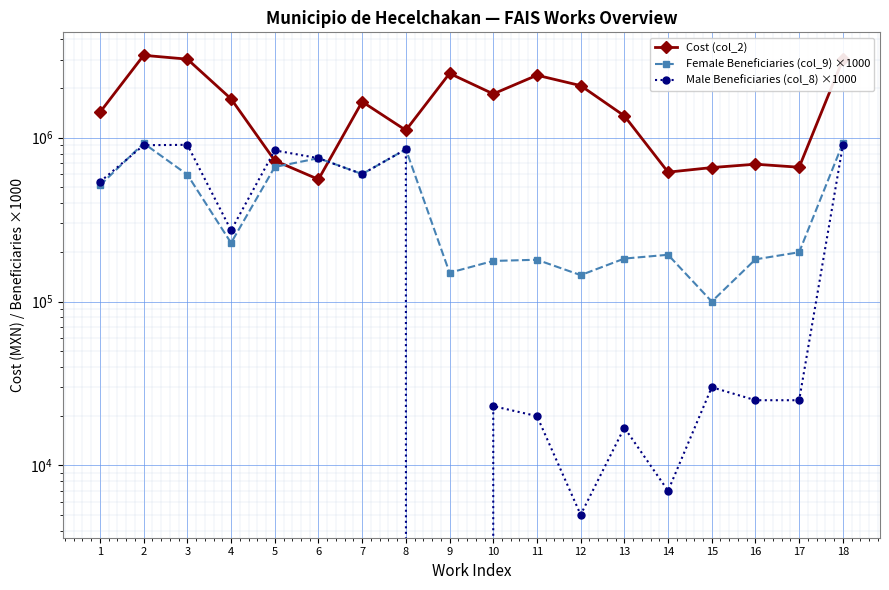

Which series has the largest range (max minus min)?

Cost (col_2)